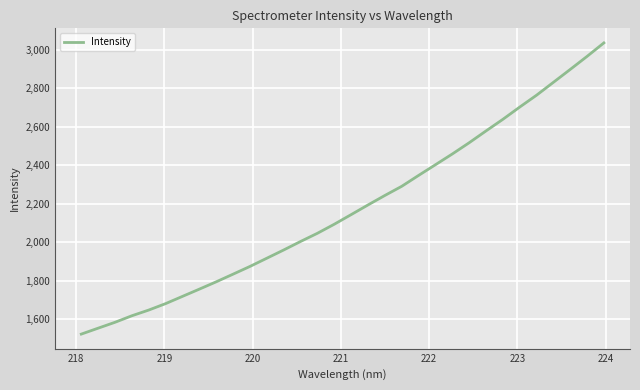

What is the maximum value shown in the chart?

3035.5